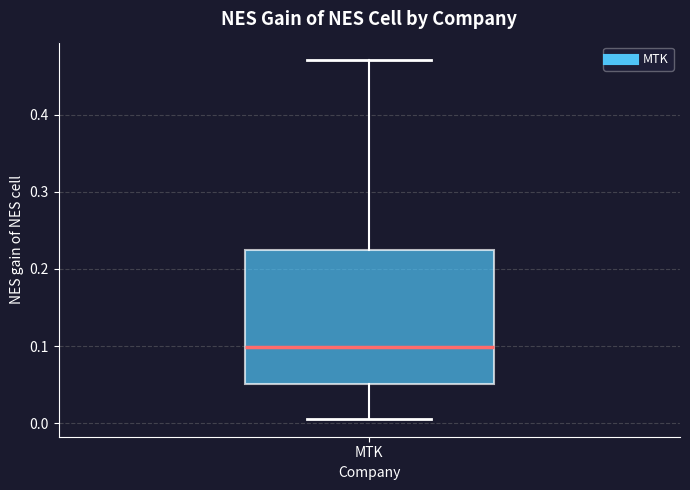

Read this box plot against the y-axis: the position of the median line, the range covered by the box, and the ends of both whiskers. The values are not printed on the chart, so give them approximately, as read against the axis.

median 0.10, box 0.05 to 0.22, whiskers 0.01 to 0.47